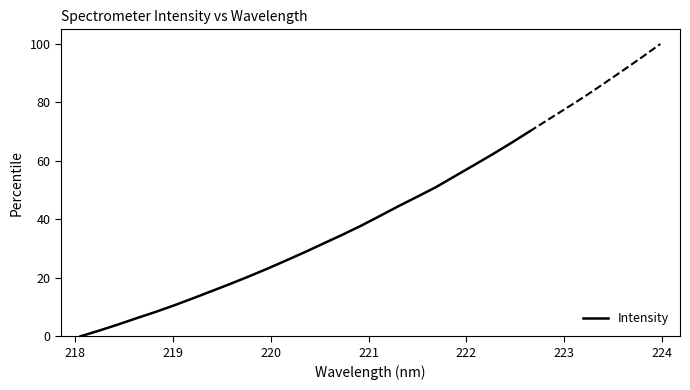

True or false: there are more than 1 points higher than both neighbors.

False